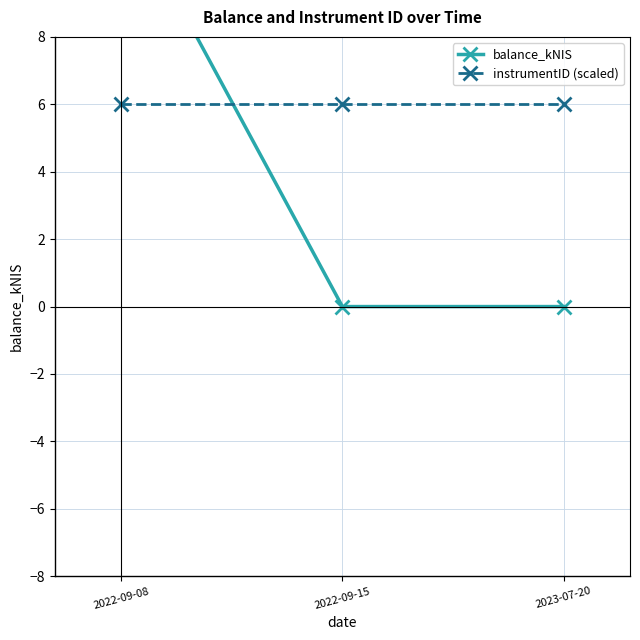

Which series has the largest total across all categories?

instrumentID (scaled)